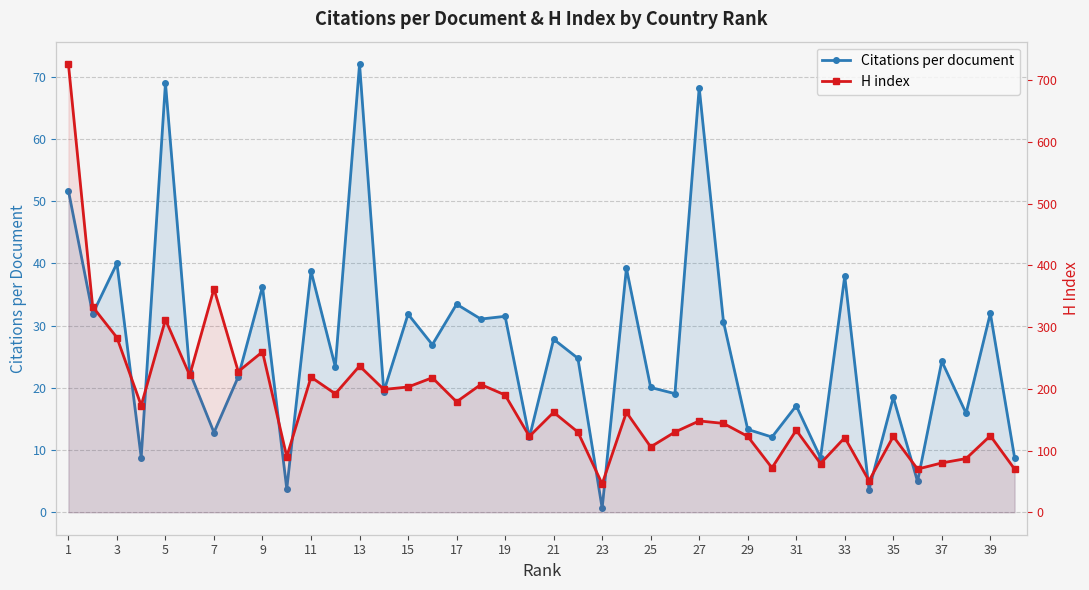

List the series in order of their peak value, highest first.

H index, Citations per document